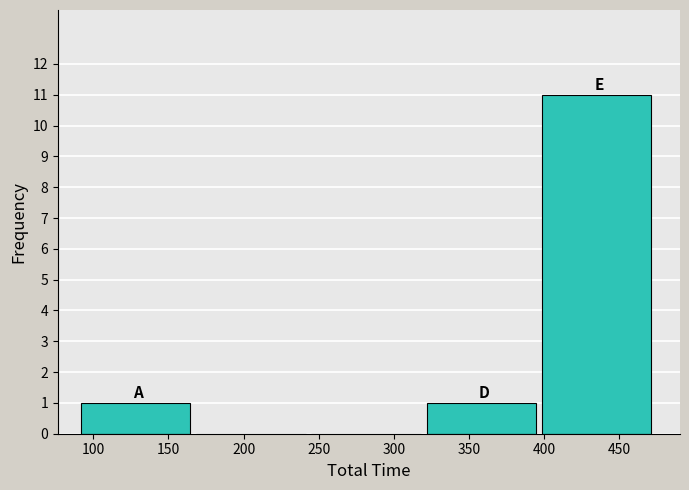

Over which range of the x-axis is the bar tallest?

400 to 475